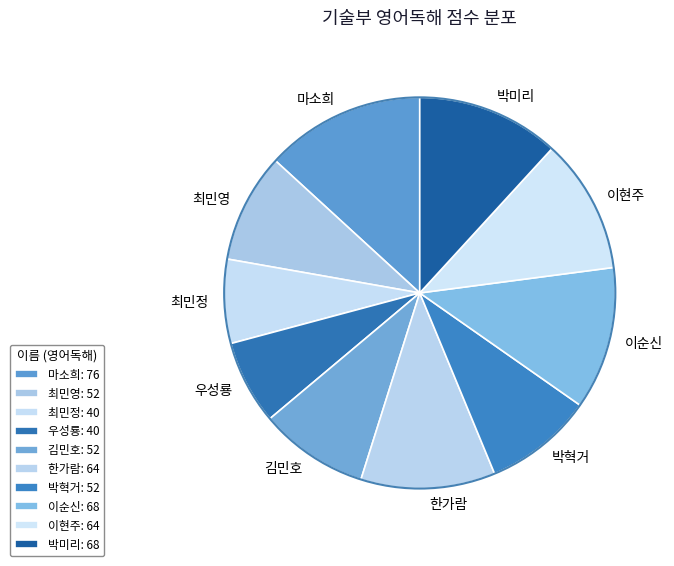

How many slices are in this pie chart?

10